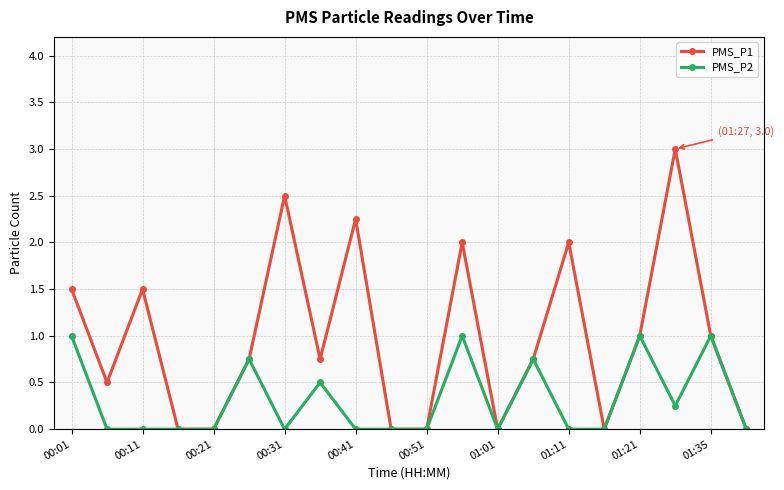

True or false: PMS_P1 has more than 2 points higher than both neighbors.

True